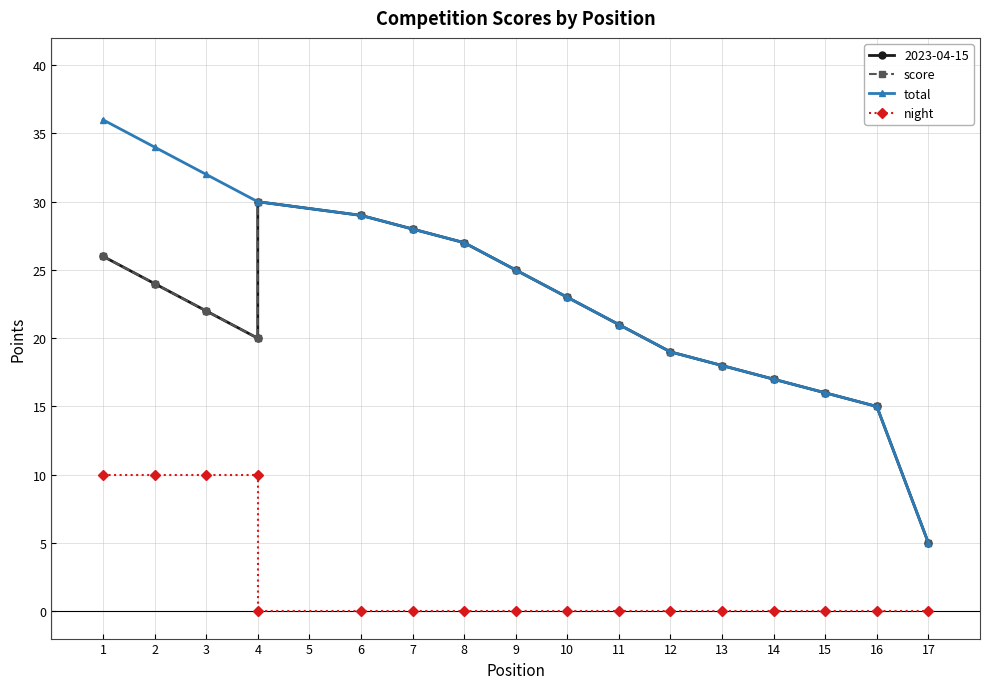

Is it true that total equals 10 at 16?

False